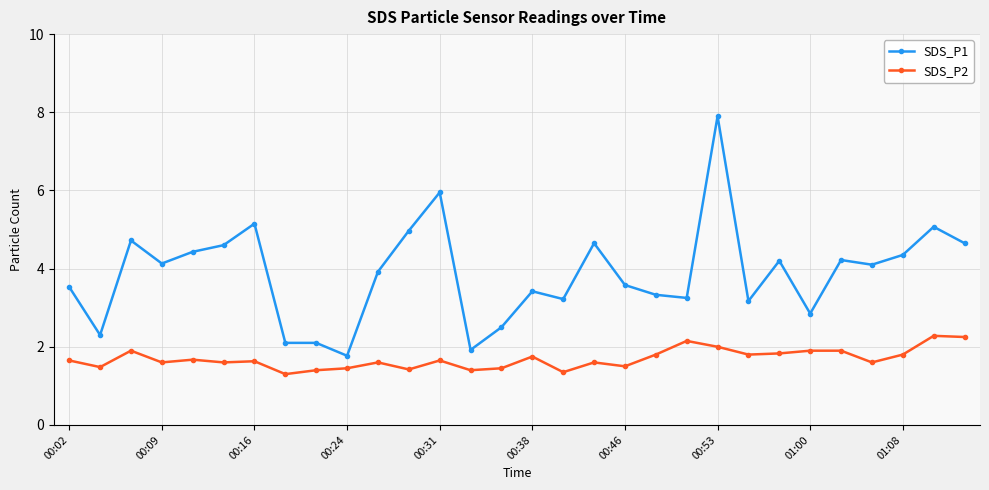

Does the chart display data point markers on the line(s)?

Yes